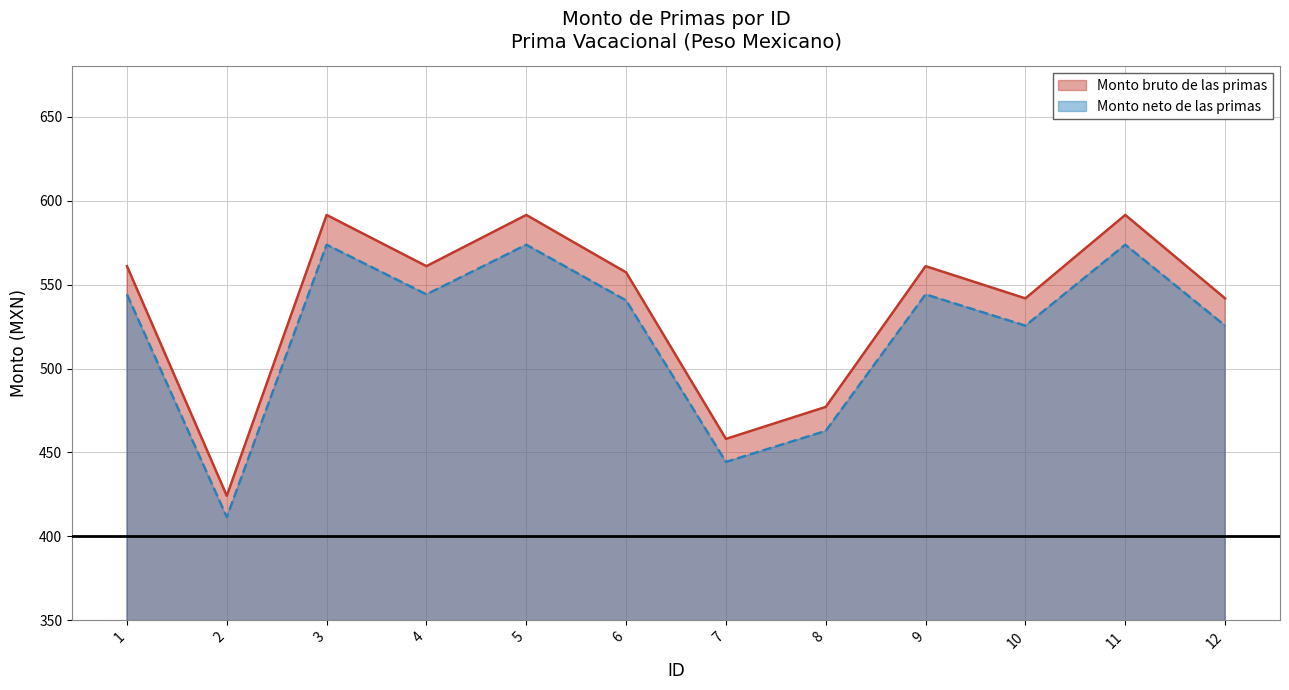

What is the difference between the second highest and minimum values in the Monto neto de las primas series?

162.3